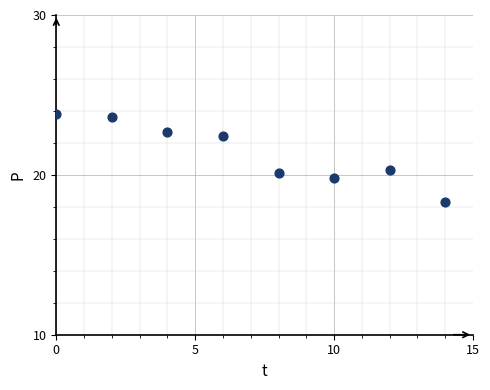

What is the range of Y values (max minus min)?

5.5